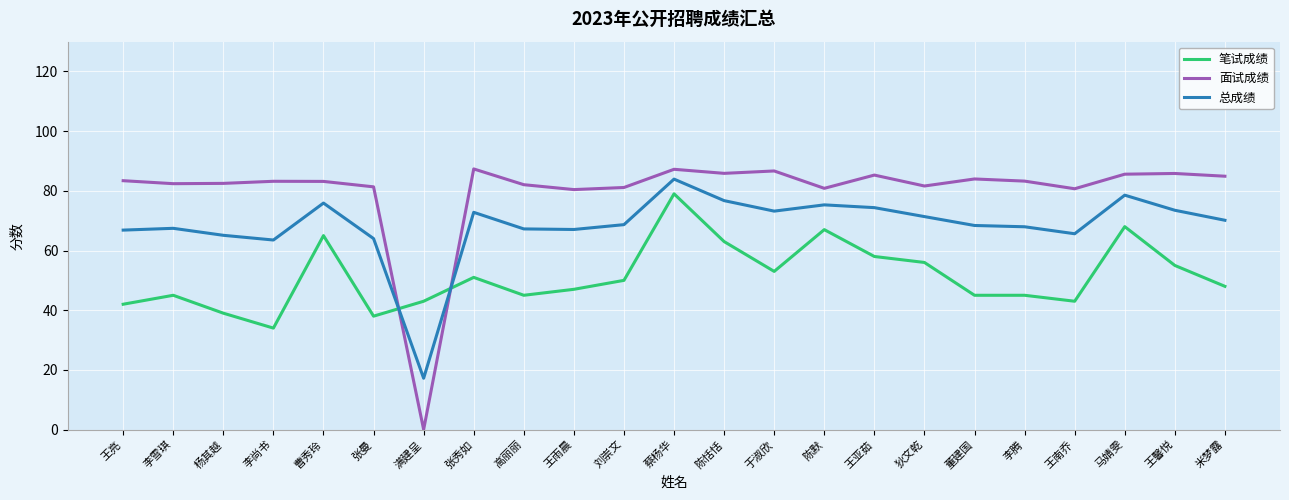

What is the total value across all series at 王南乔?

189.3